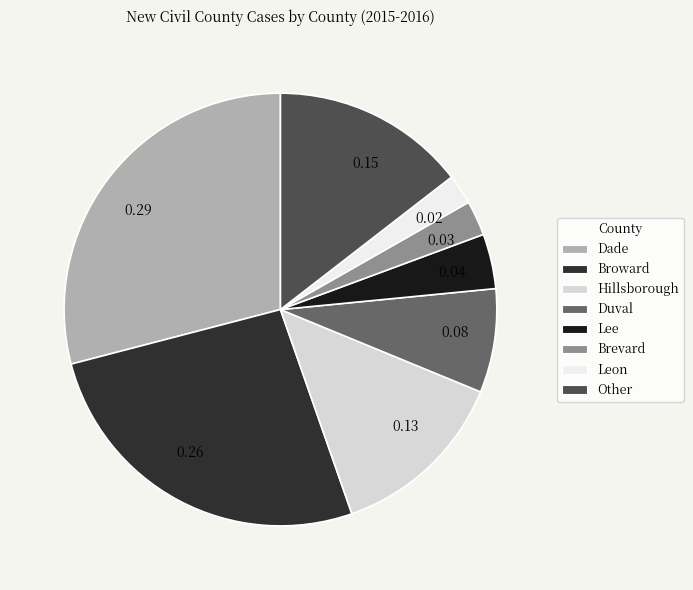

Which slice is the largest?

0.29